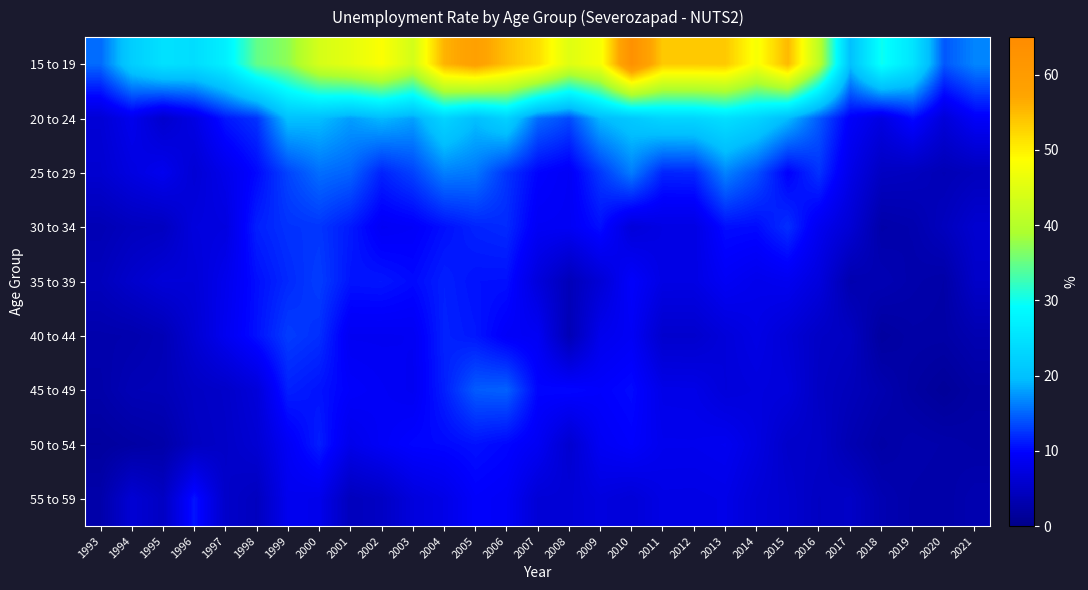

What is the smallest value displayed?

1.3